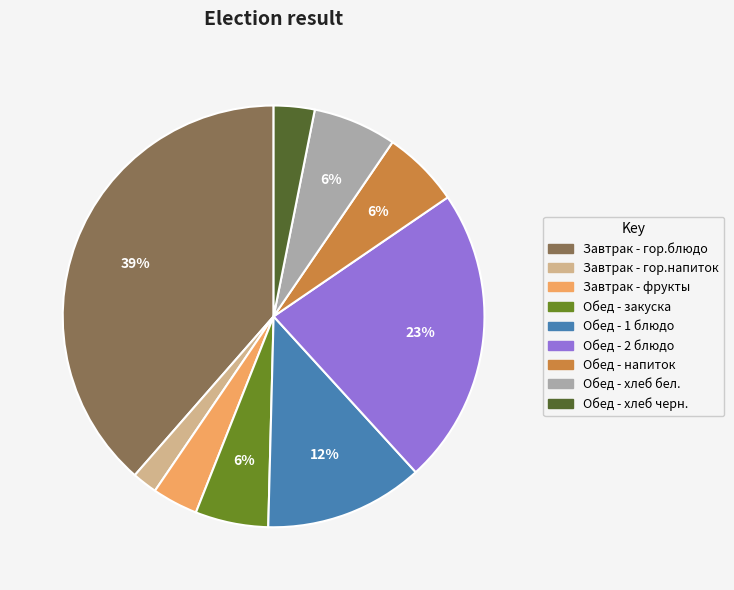

Which slice is the smallest?

Завтрак - гор.напиток